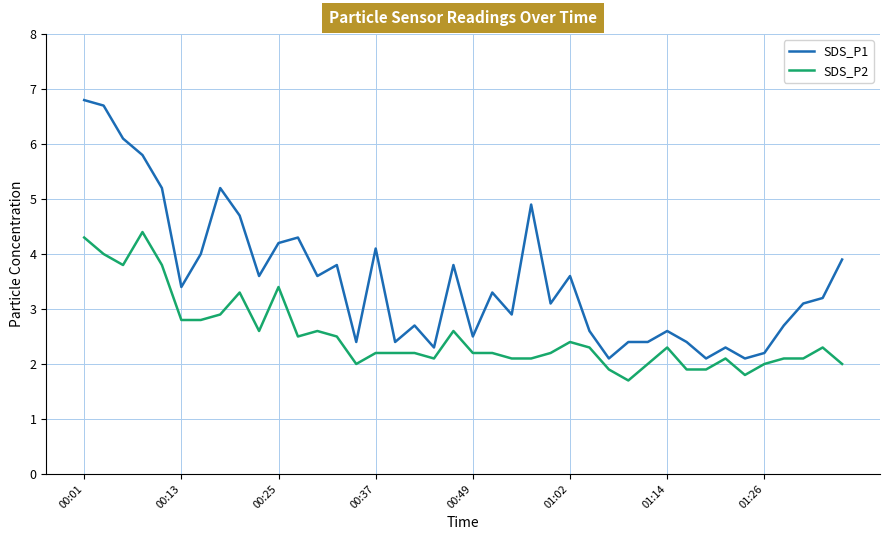

What is the maximum value for SDS_P1?

6.8